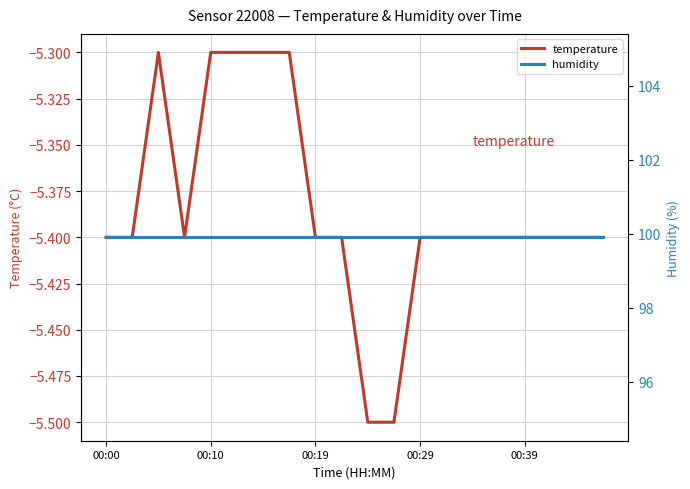

Rank the series by their maximum value, from lowest to highest.

temperature, humidity